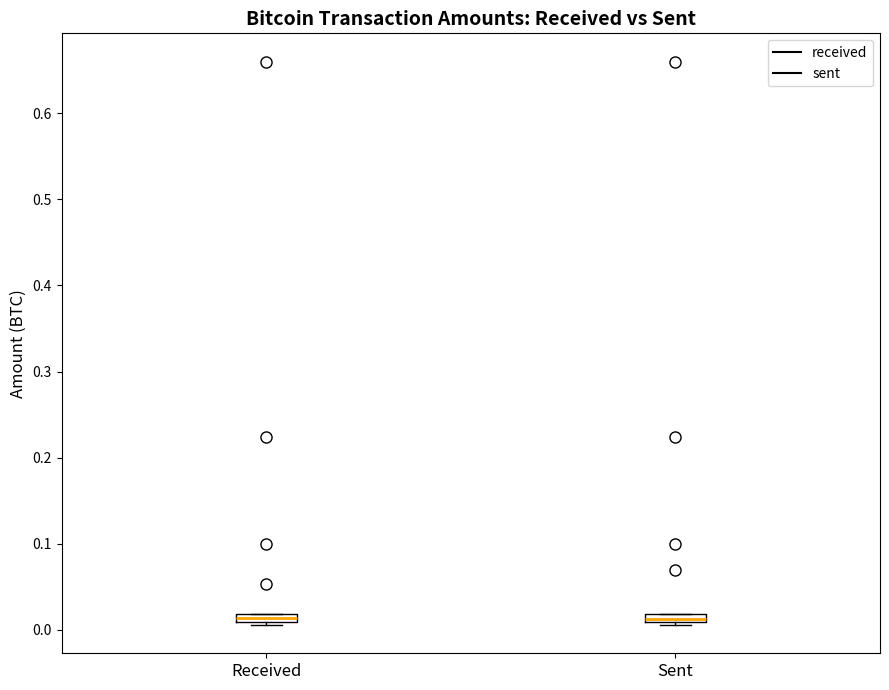

Where is the upper edge of the box for Sent on the y-axis? The values are not printed on the chart, so give them approximately, as read against the axis.

0.02